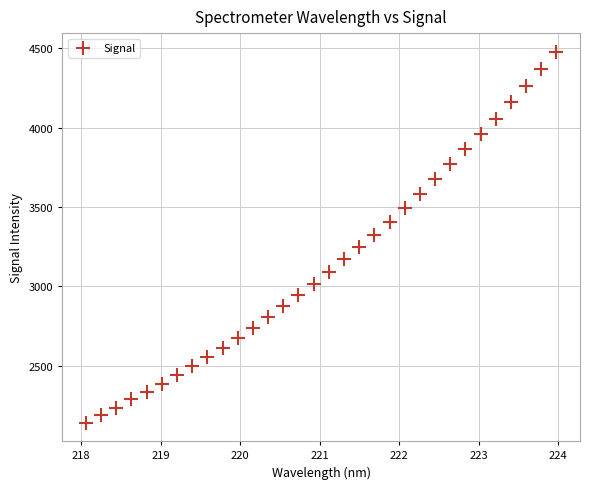

What is the range of X values (max minus min)?

5.9